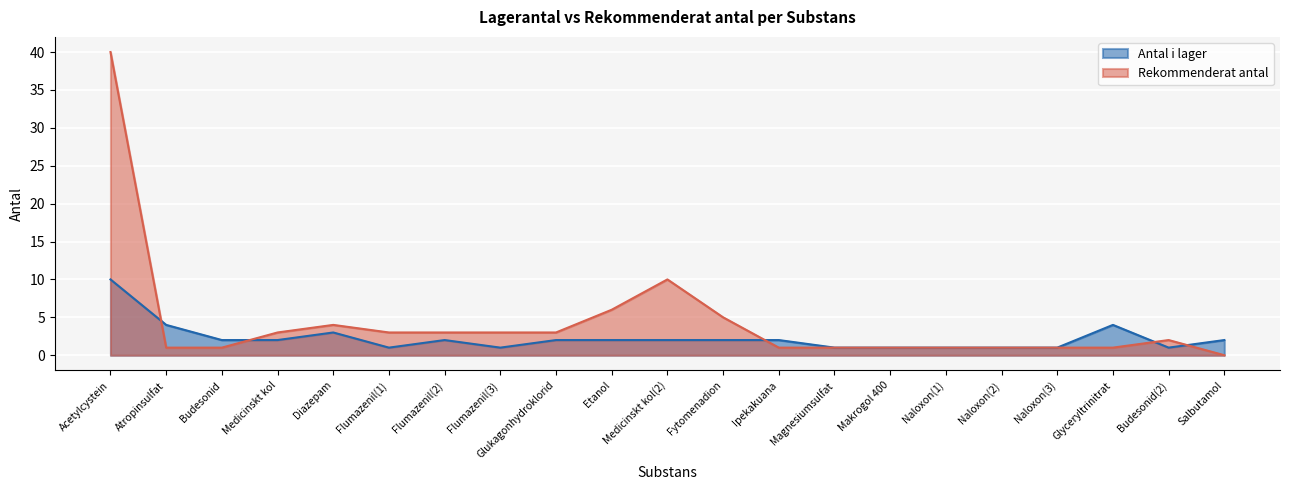

How many lines are shown in the chart?

2